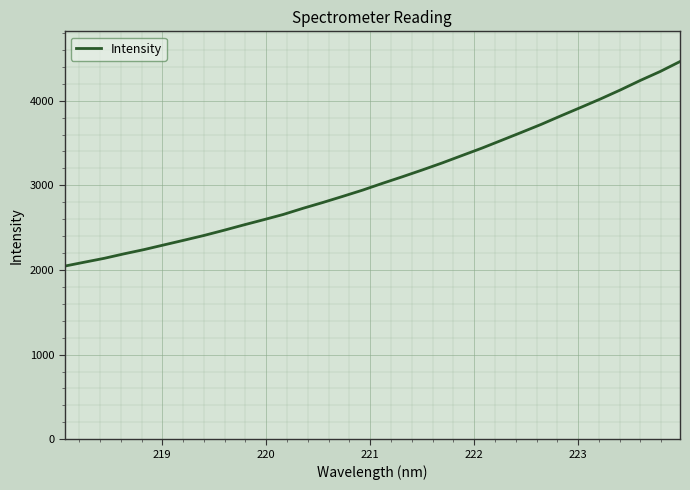

What is the difference between the maximum and minimum values?

2416.8